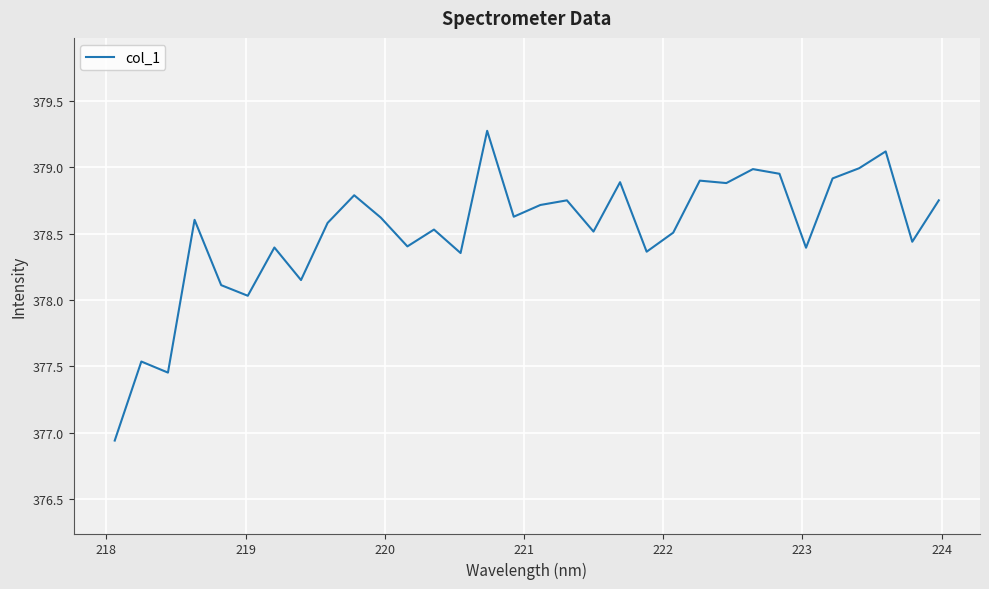

What is the difference between the maximum and minimum values?

2.3